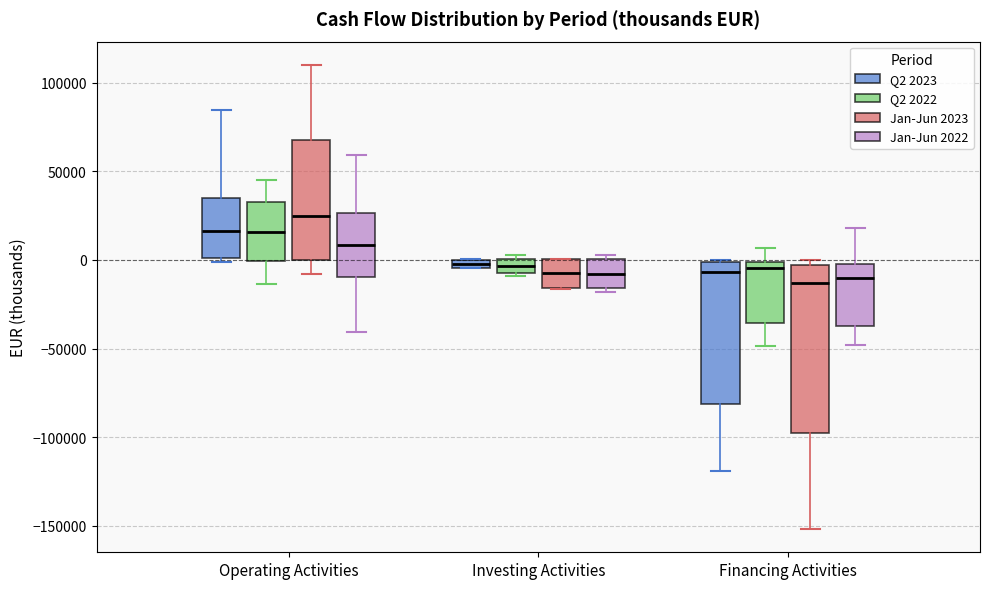

Which box's median line is the highest?

Operating Activities (Jan-Jun 2023)